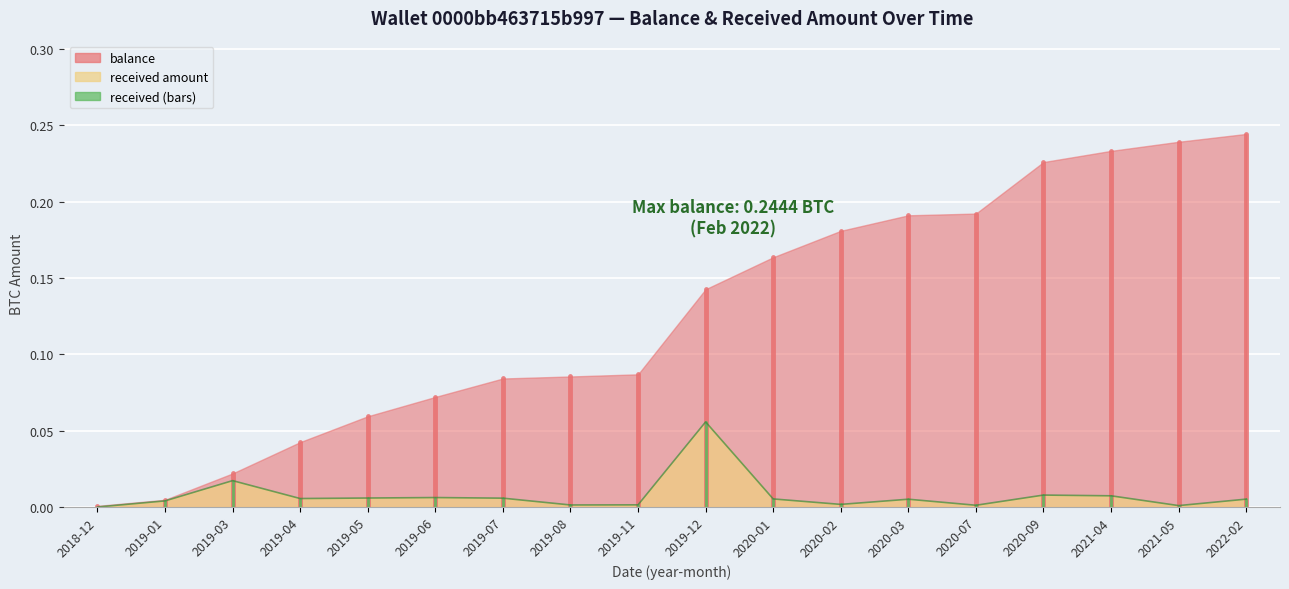

Reading left to right, list all the values displayed in this chart.

0.0	0.0	0.0	0.0	0.0	0.0	0.0	0.0	0.0	0.1	0.0	0.0	0.0	0.0	0.0	0.0	0.0	0.0